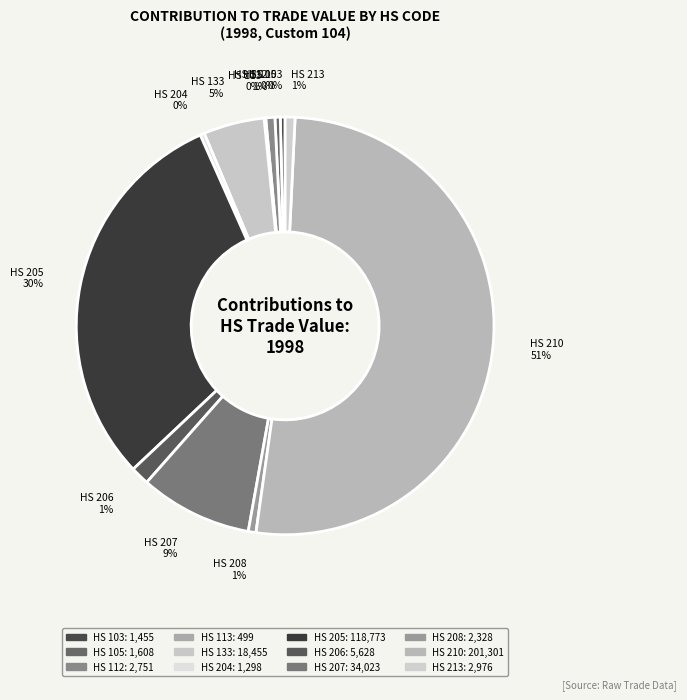

Does HS 103 0% represent more than half of the total?

No